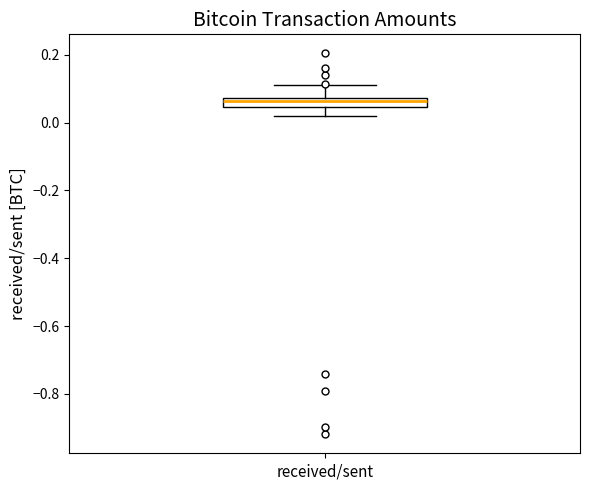

Where is the lower edge of the box for received/sent on the y-axis? The values are not printed on the chart, so give them approximately, as read against the axis.

0.04